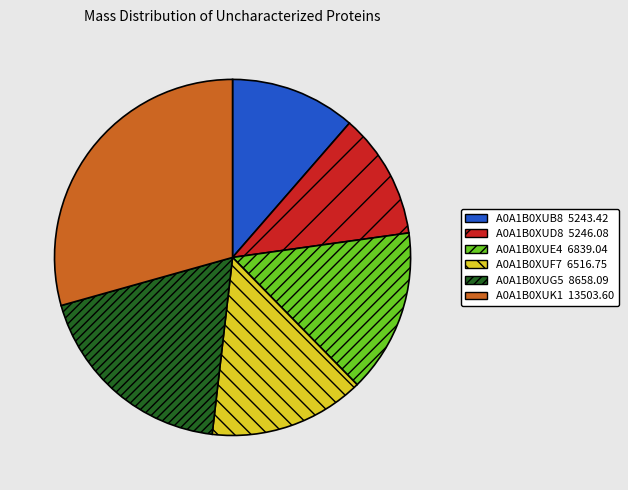

How many slices are in this pie chart?

6